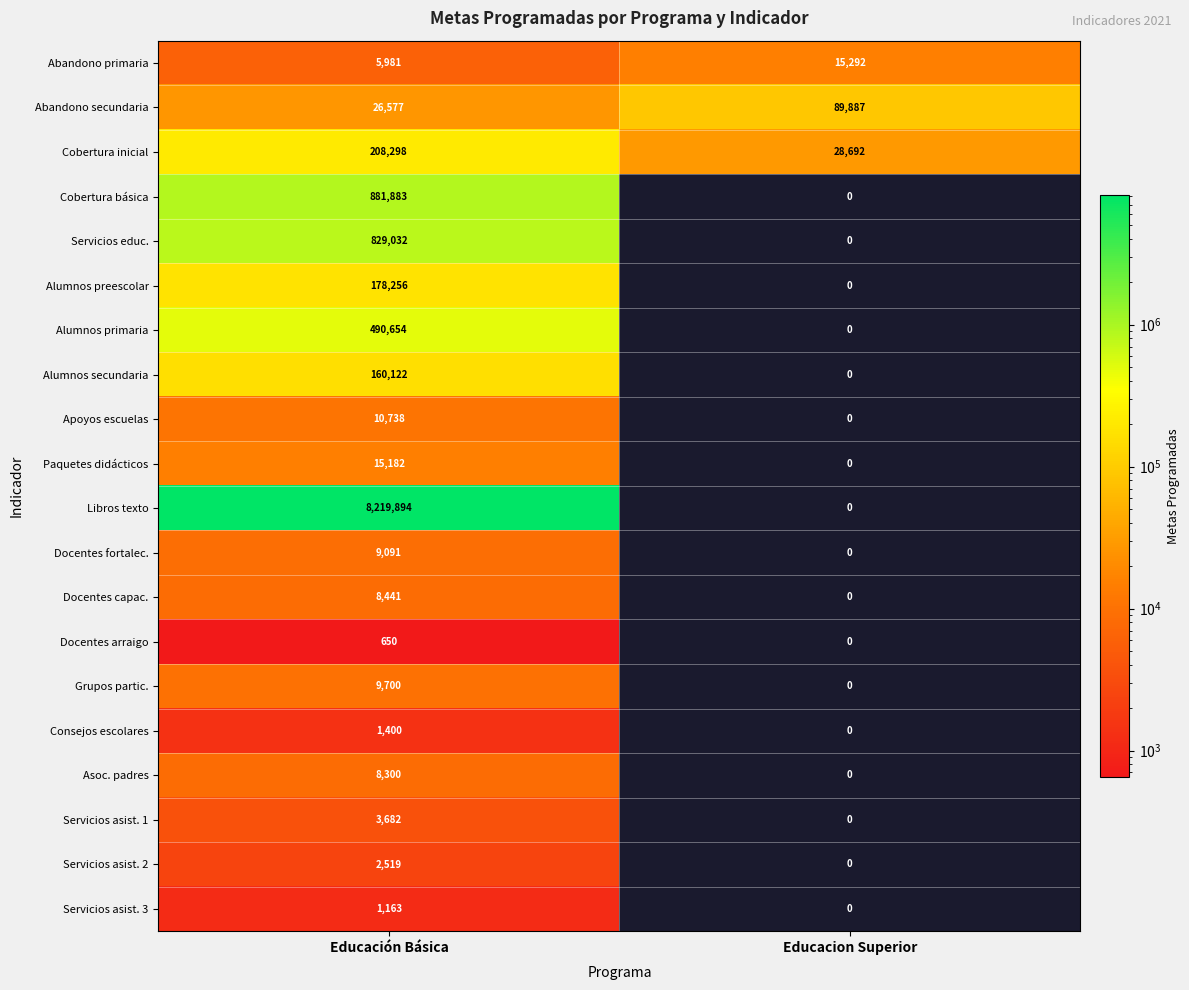

What is the sum of the Servicios asist. 2 values at Educacion Superior and Educación Básica?

2519